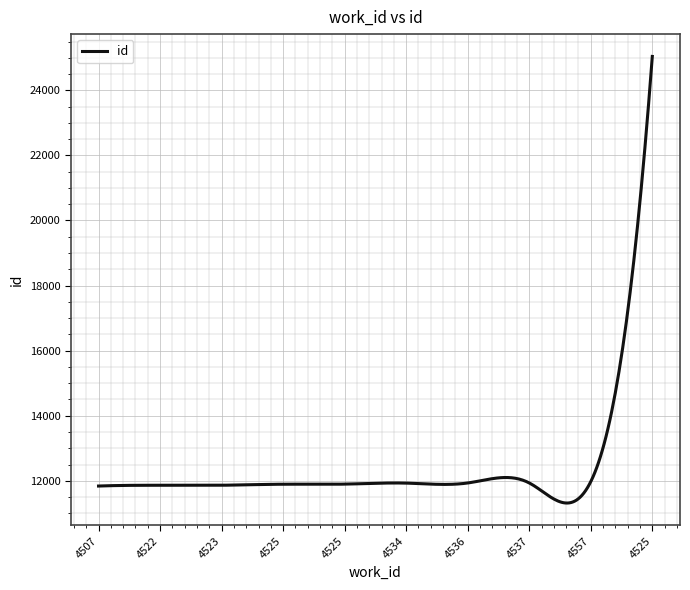

What is the maximum value shown in the chart?

25041.0